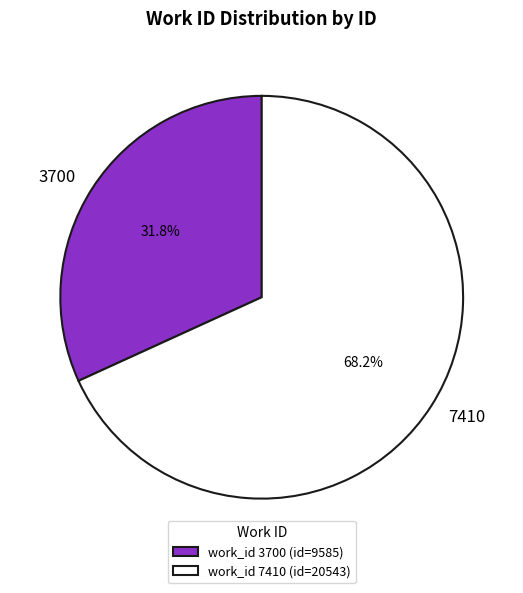

What portion of the pie excludes 7410?

31.8%